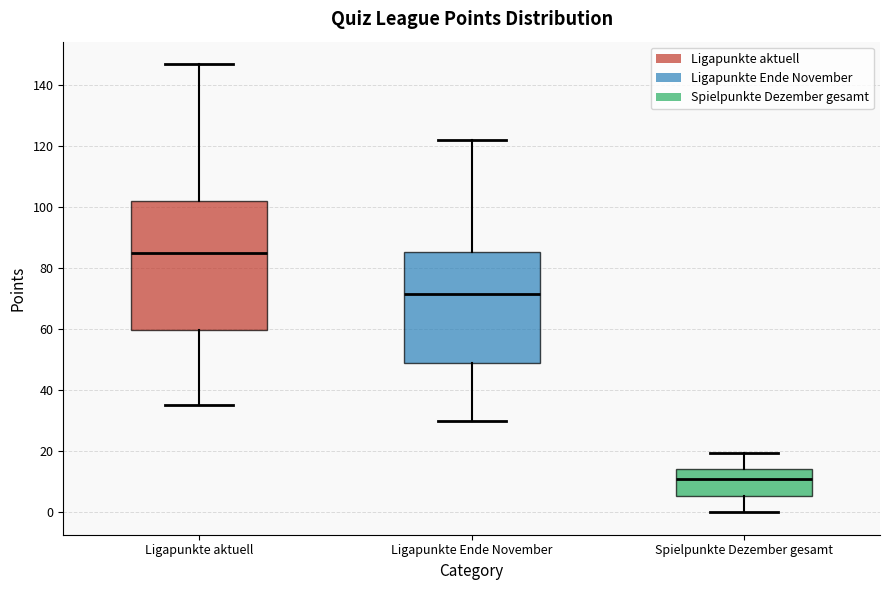

Which box's median line is the lowest?

Spielpunkte Dezember gesamt